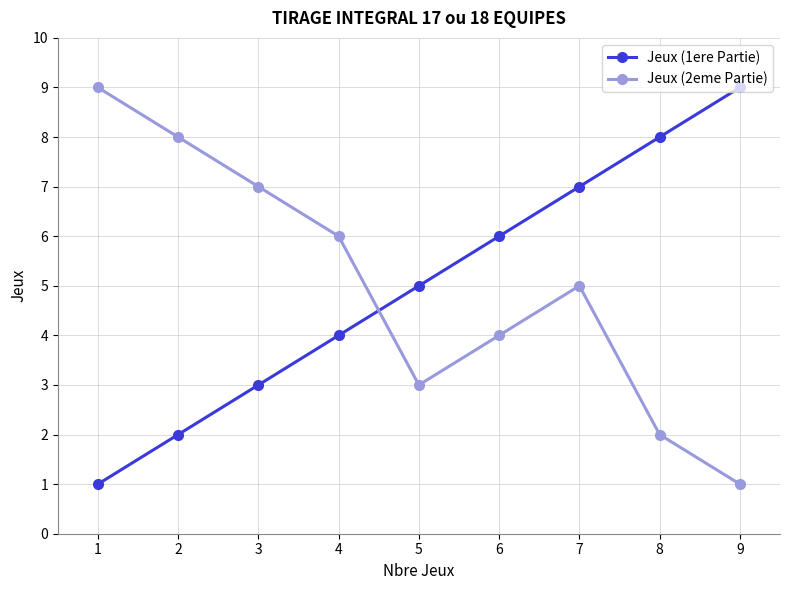

Is it true that Jeux (2eme Partie) equals 1 at 8?

False